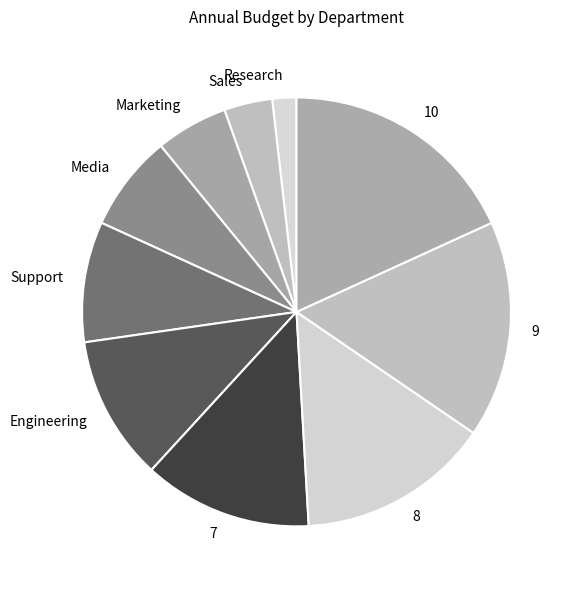

Count the number of slices in the pie.

10